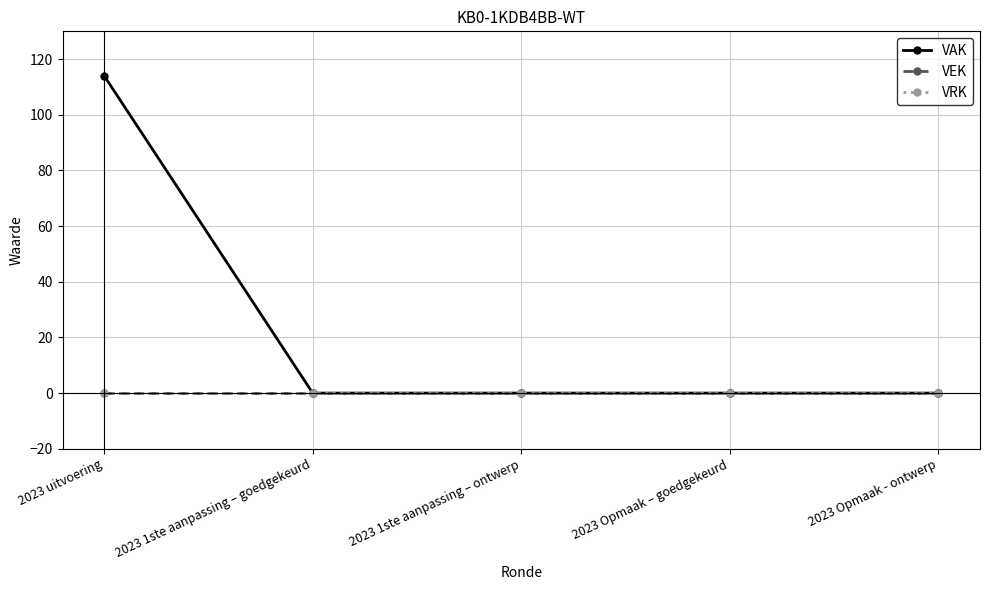

True or false: VAK and VRK cross at least once.

False